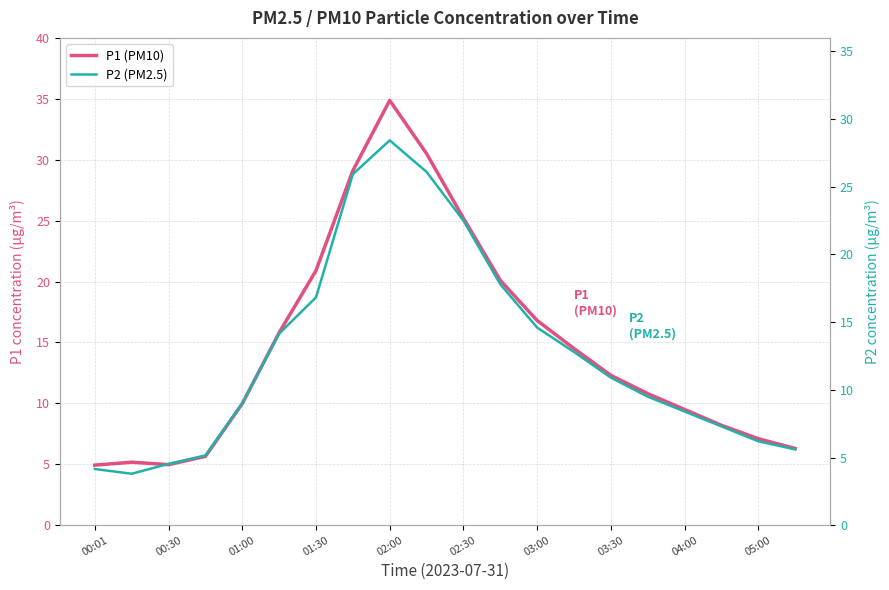

How many values in the P2 (PM2.5) series are below 10?

10